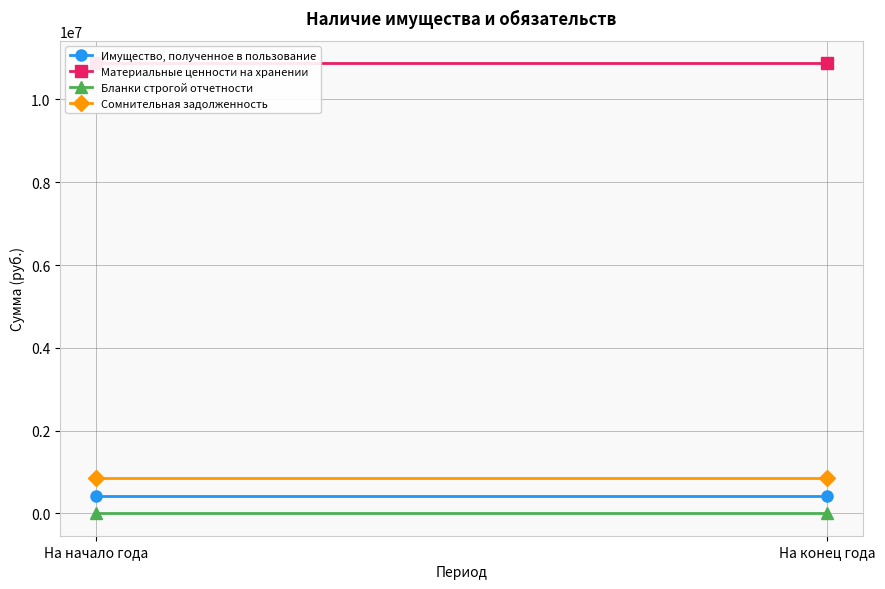

True or false: Сомнительная задолженность has a value of 845352.0 at На начало года.

True